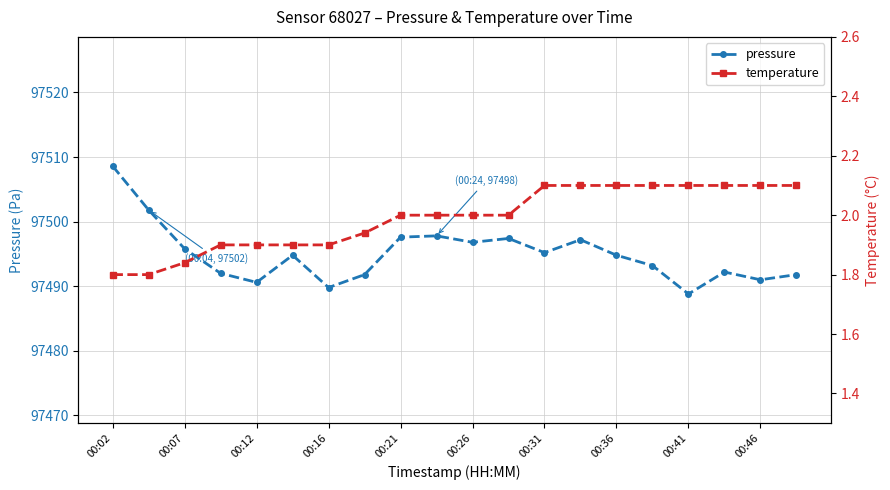

The value of pressure at 00:21 is 36268.8. True or false?

False